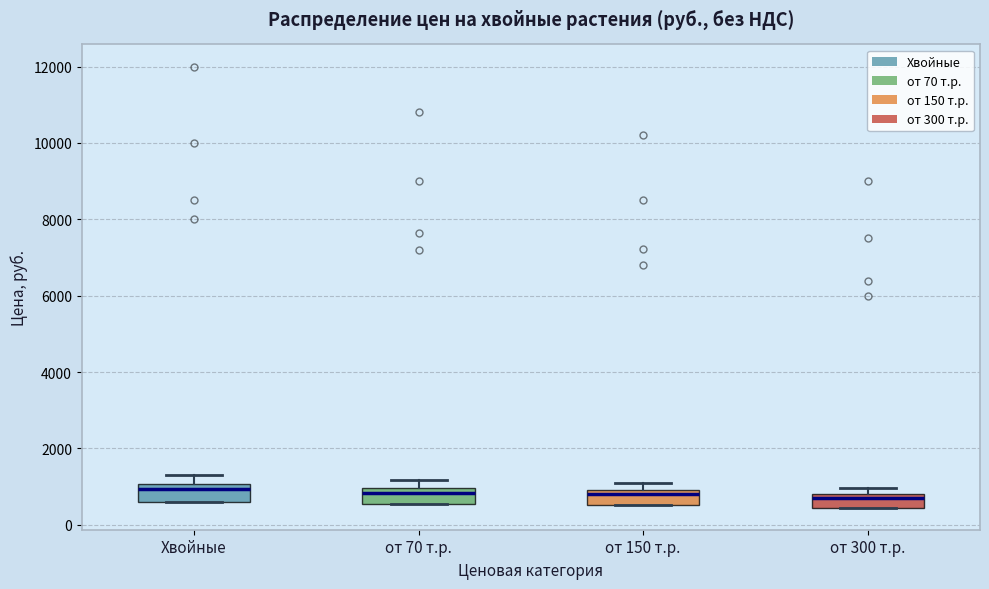

Reading left to right, read every box against the y-axis: the position of its median line, the range the box covers, and the ends of its whiskers. The values are not printed on the chart, so give them approximately, as read against the axis.

Хвойные: median 1000 (just below the box's upper edge), box 600 to 1000, whiskers 600 to 1400
от 70 т.р.: median 800, box 600 to 1000, whiskers 600 to 1200
от 150 т.р.: median 800, box 600 to 1000, whiskers 600 to 1200
от 300 т.р.: median 800 (just below the box's upper edge), box 400 to 800, whiskers 400 to 1000